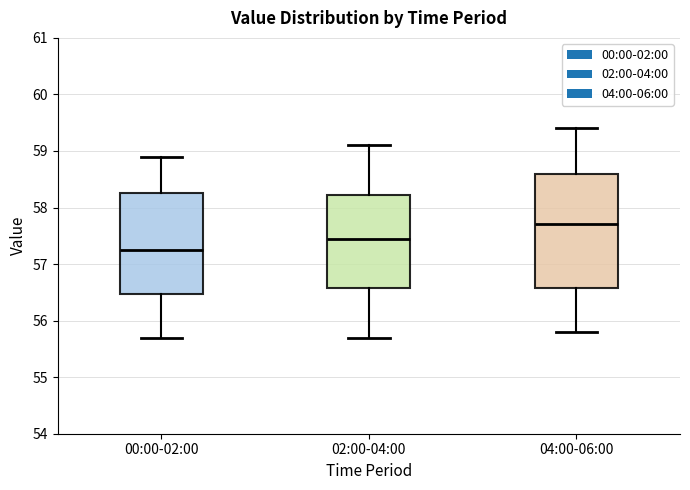

Reading left to right, read every box against the y-axis: the position of its median line, the range the box covers, and the ends of its whiskers. The values are not printed on the chart, so give them approximately, as read against the axis.

00:00-02:00: median 57.3, box 56.5 to 58.3, whiskers 55.7 to 58.9
02:00-04:00: median 57.5, box 56.6 to 58.2, whiskers 55.7 to 59.1
04:00-06:00: median 57.7, box 56.6 to 58.6, whiskers 55.8 to 59.4